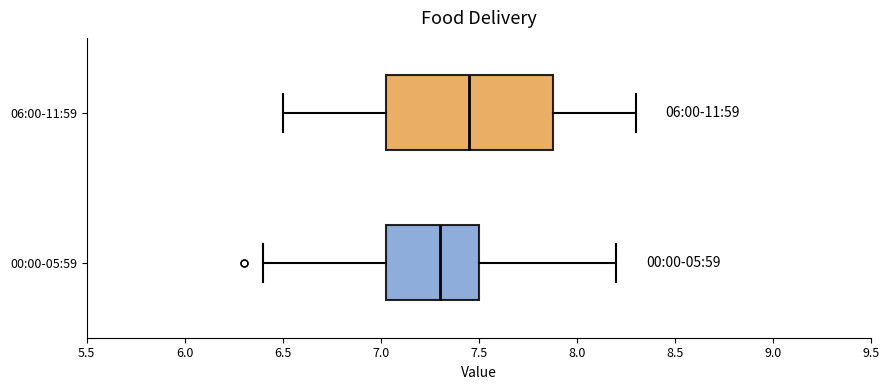

Which box's median line is the furthest to the left?

00:00-05:59